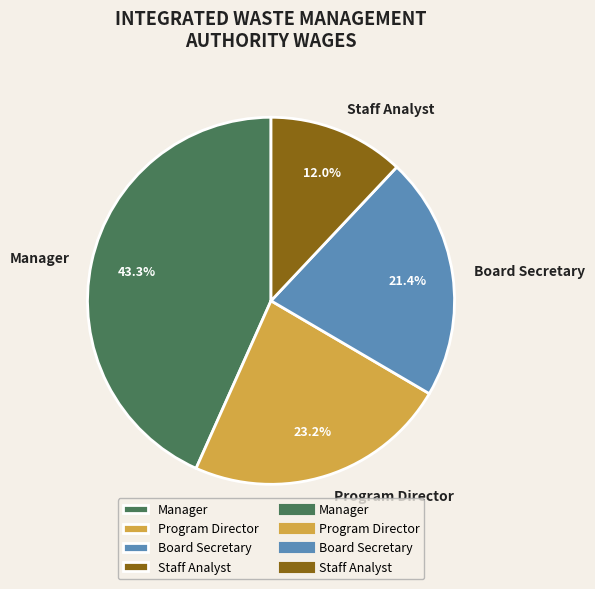

To the nearest percent, what portion does Board Secretary represent?

21%